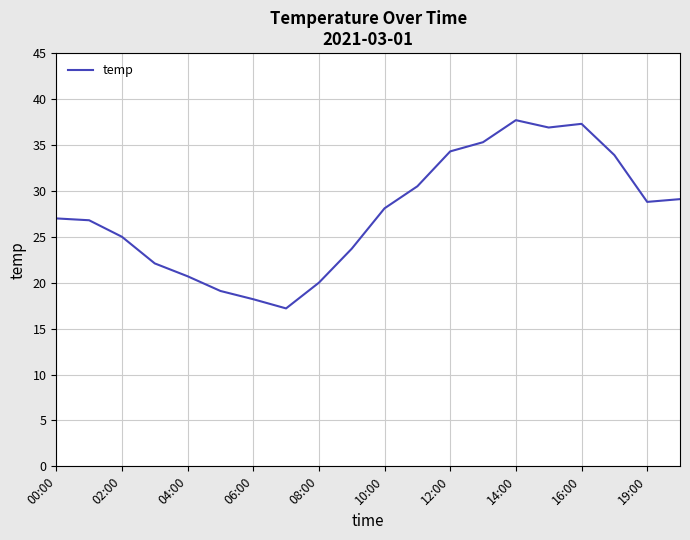

What is the minimum value shown in the chart?

17.2